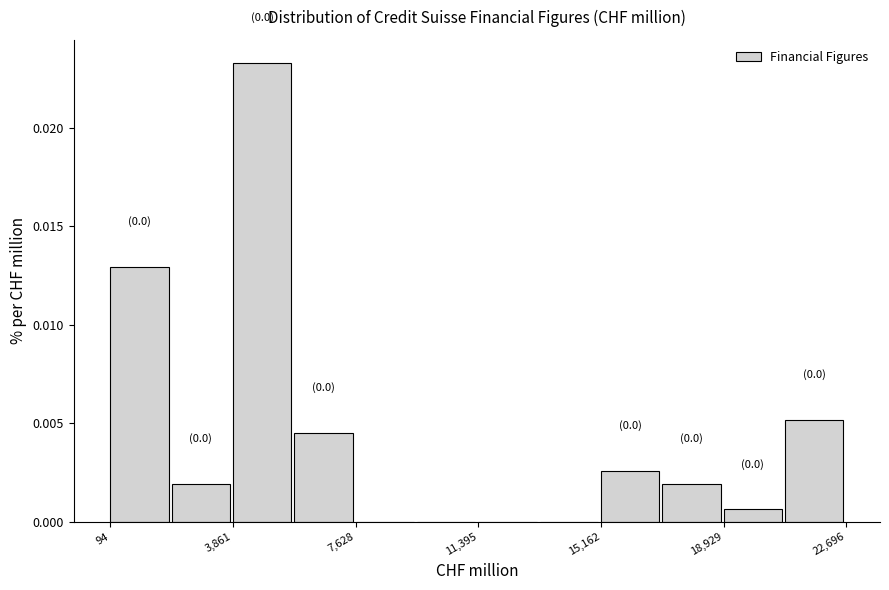

Read against the x-axis, roughly where is the centre of the tallest bar?

5000